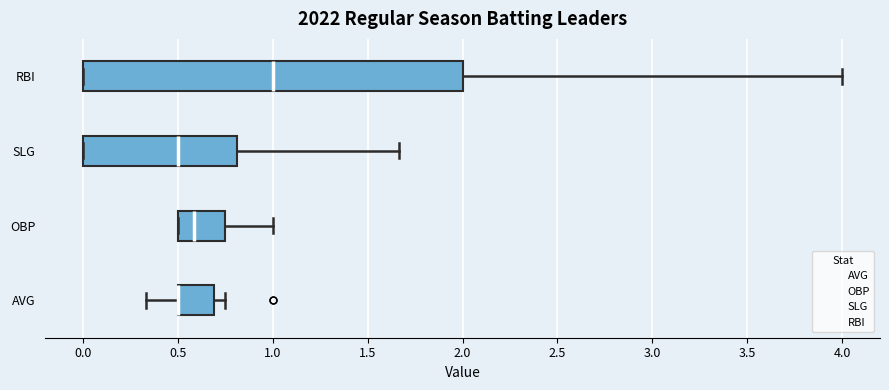

Where does the right whisker of the box for OBP end on the x-axis? The values are not printed on the chart, so give them approximately, as read against the axis.

1.00